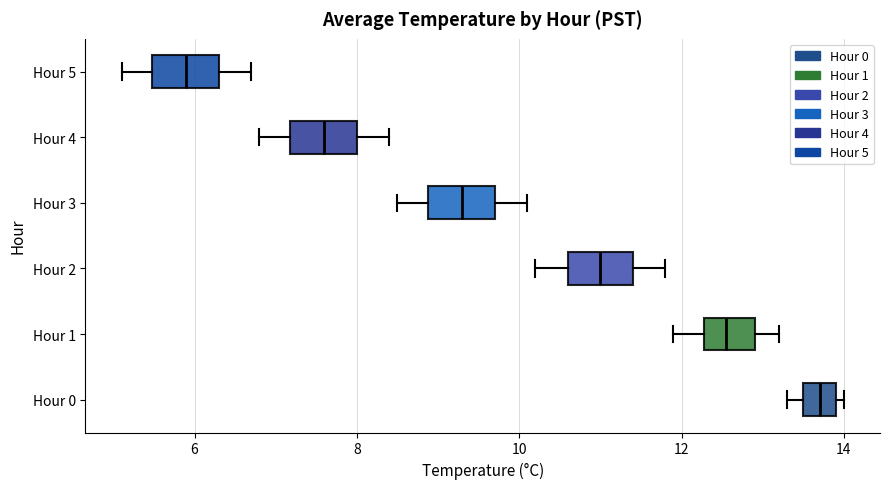

Reading bottom to top, transcribe this box plot: for each box, give where its median line is, the range the box spans, and where its two whiskers end, as read against the x-axis. The values are not printed on the chart, so give them approximately, as read against the axis.

Hour 0: median 13.8, box 13.6 to 14.0, whiskers 13.4 to 14.0 (just right of the box's right edge)
Hour 1: median 12.6, box 12.2 to 13.0, whiskers 12.0 to 13.2
Hour 2: median 11.0, box 10.6 to 11.4, whiskers 10.2 to 11.8
Hour 3: median 9.4, box 8.8 to 9.8, whiskers 8.6 to 10.2
Hour 4: median 7.6, box 7.2 to 8.0, whiskers 6.8 to 8.4
Hour 5: median 6.0, box 5.4 to 6.4, whiskers 5.2 to 6.8